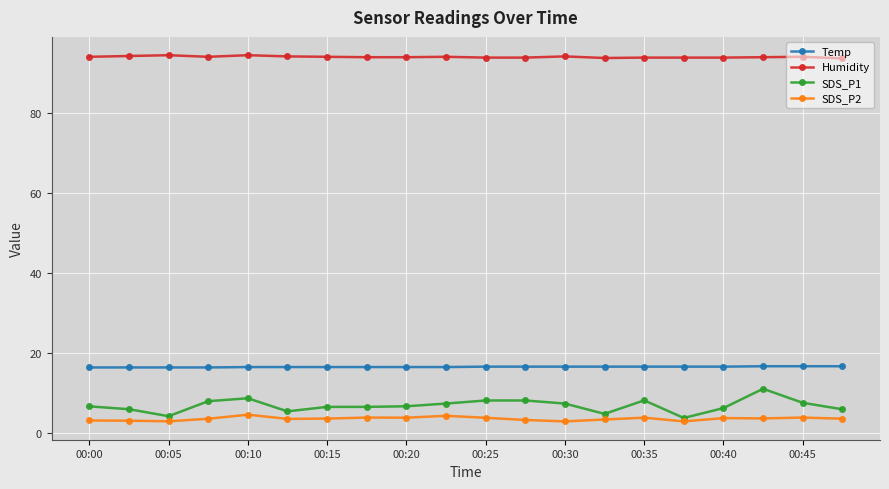

Which series has the widest spread of values?

SDS_P1